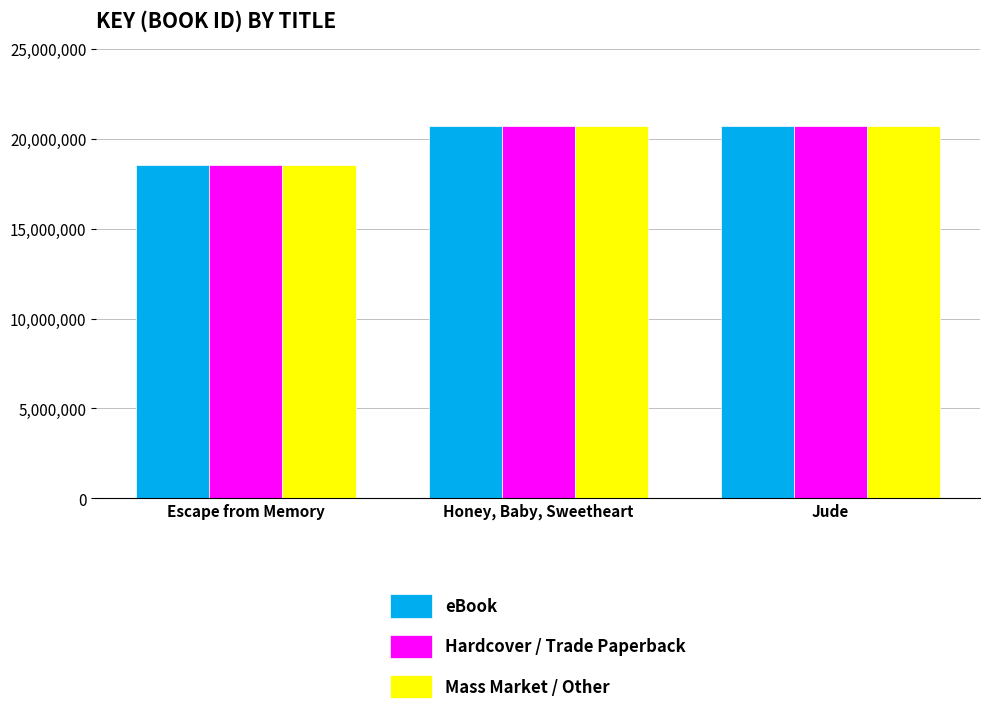

What is the label of the 2nd bar from the right?

Honey, Baby, Sweetheart